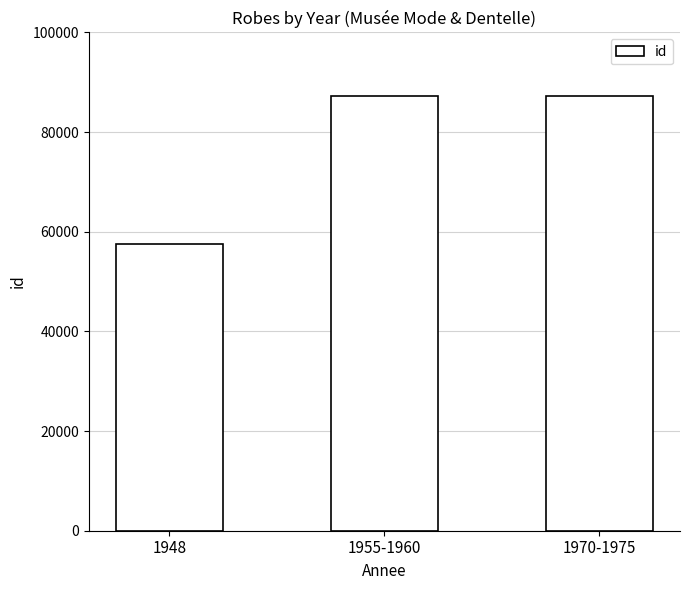

What is the smallest value displayed?

57627